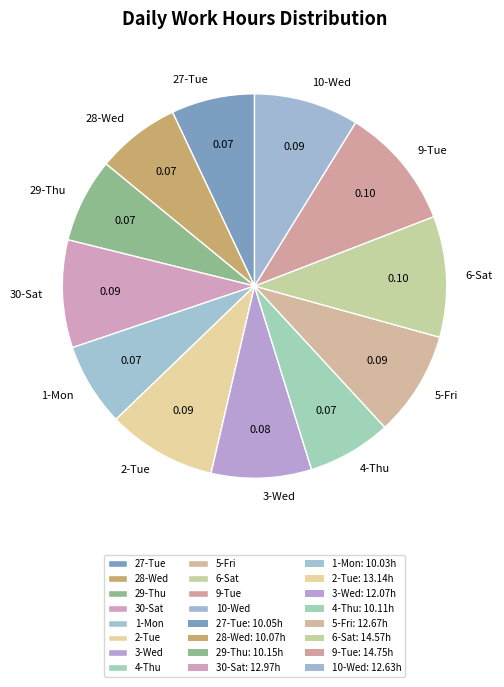

Combined, do 27-Tue and 4-Thu account for over 50%?

No